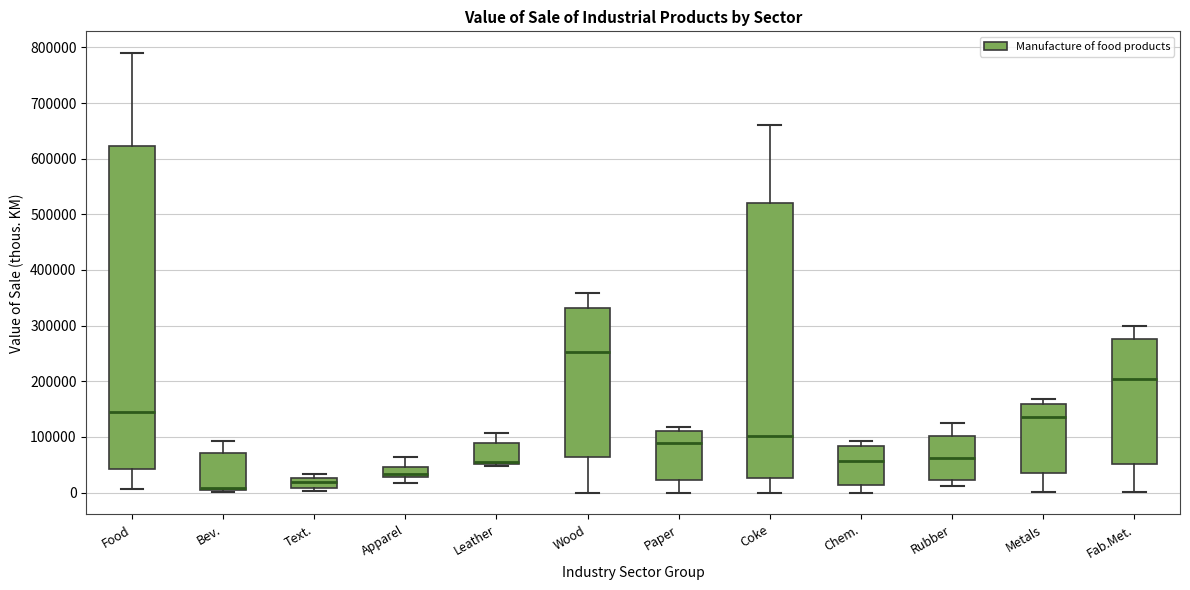

Reading left to right, read every box against the y-axis: the position of its median line, the range the box covers, and the ends of its whiskers. The values are not printed on the chart, so give them approximately, as read against the axis.

Food: median 140000, box 40000 to 620000, whiskers 10000 to 790000
Bev.: median 10000, box 0 to 70000, whiskers 0 (just below the box's lower edge) to 90000
Text.: median 20000, box 10000 to 30000, whiskers 0 to 30000 (just above the box's upper edge)
Apparel: median 30000 (just above the box's lower edge), box 30000 to 50000, whiskers 20000 to 60000
Leather: median 50000 (drawn on the box's lower edge), box 50000 to 90000, whiskers 50000 (just below the box's lower edge) to 110000
Wood: median 250000, box 60000 to 330000, whiskers 0 to 360000
Paper: median 90000, box 20000 to 110000, whiskers 0 to 120000
Coke: median 100000, box 30000 to 520000, whiskers 0 to 660000
Chem.: median 60000, box 10000 to 80000, whiskers 0 to 90000
Rubber: median 60000, box 20000 to 100000, whiskers 10000 to 120000
Metals: median 140000, box 30000 to 160000, whiskers 0 to 170000
Fab.Met.: median 200000, box 50000 to 280000, whiskers 0 to 300000